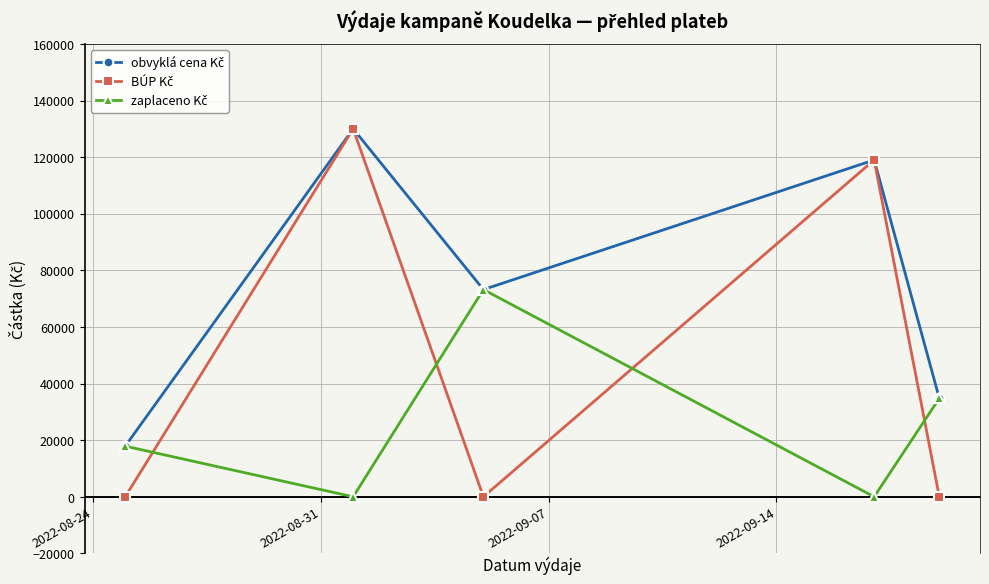

What is the maximum value shown in the chart?

130000